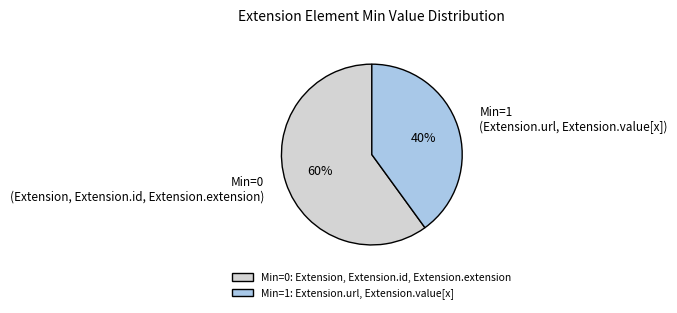

To the nearest percent, what is the average slice percentage?

50%